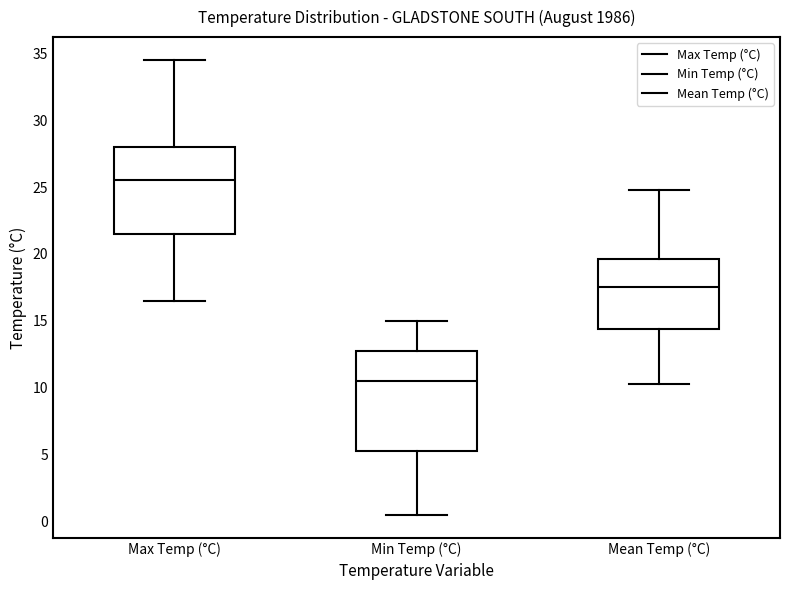

Reading left to right, read every box against the y-axis: the position of its median line, the range the box covers, and the ends of its whiskers. The values are not printed on the chart, so give them approximately, as read against the axis.

Max Temp (°C): median 25.5, box 21.5 to 28.0, whiskers 16.5 to 34.5
Min Temp (°C): median 10.5, box 5.5 to 13.0, whiskers 0.5 to 15.0
Mean Temp (°C): median 17.5, box 14.5 to 19.5, whiskers 10.5 to 25.0